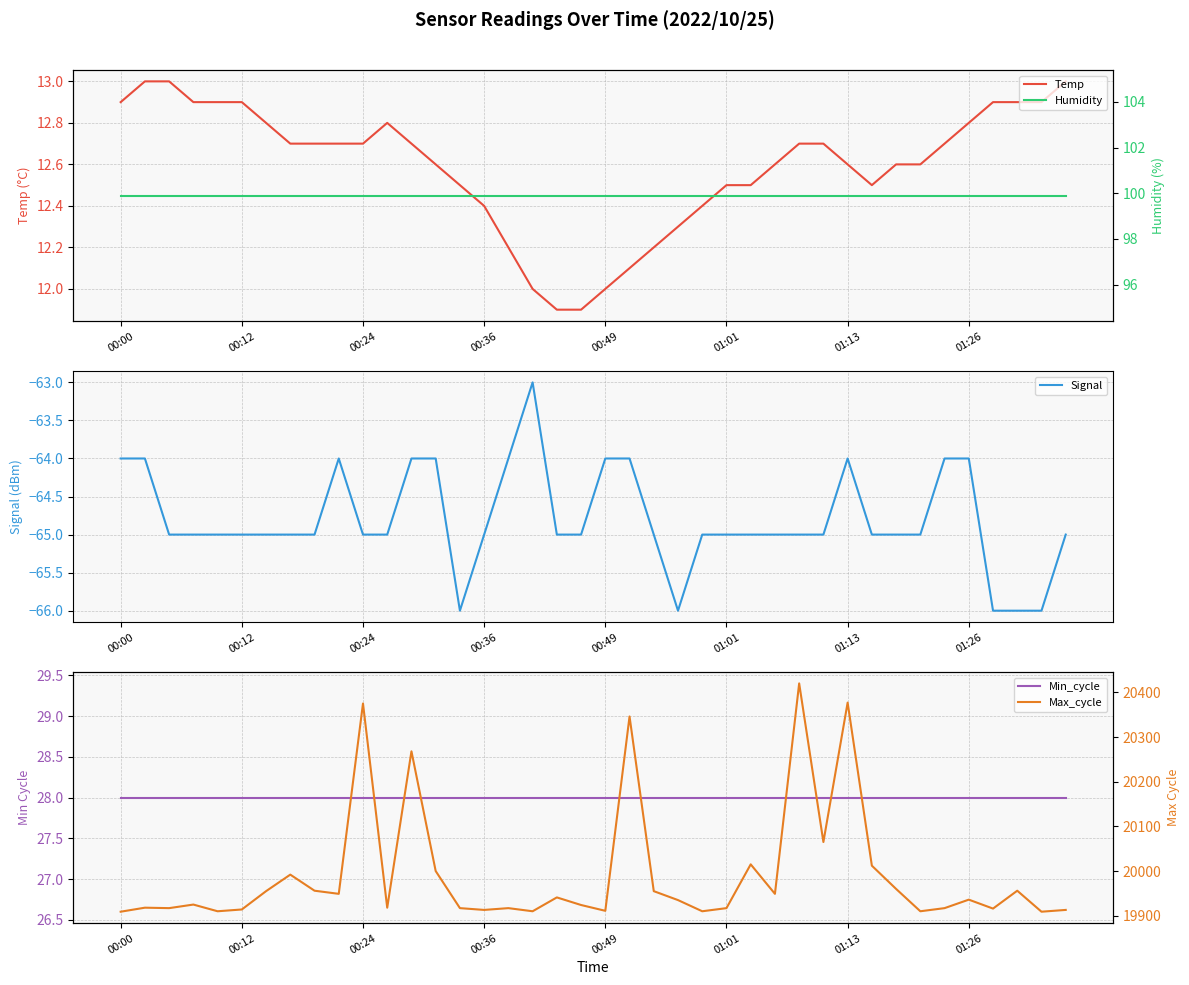

What is the value of the Humidity point at the 15th from the left?

99.9